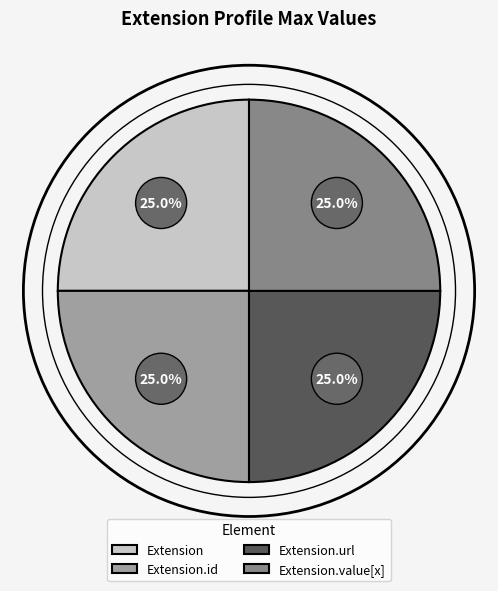

How many segments does this pie chart have?

4